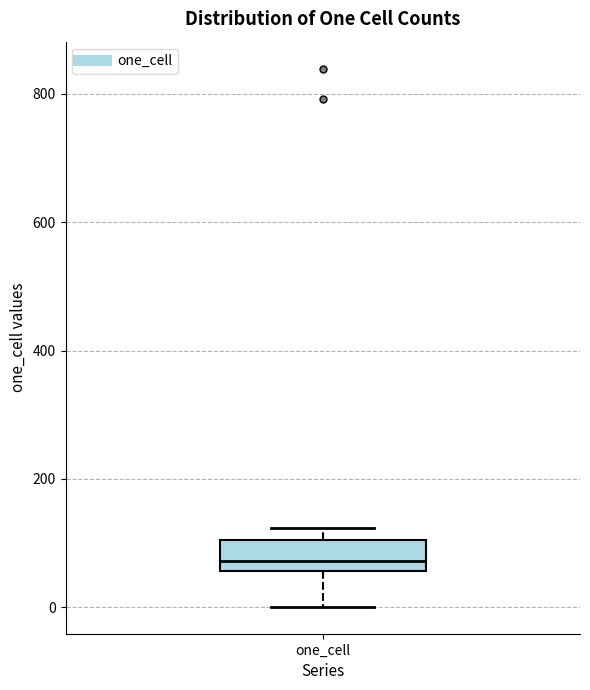

Transcribe this box plot: give where the median line is, the range the box spans, and where the two whiskers end, as read against the y-axis. The values are not printed on the chart, so give them approximately, as read against the axis.

median 80, box 60 to 100, whiskers 0 to 120